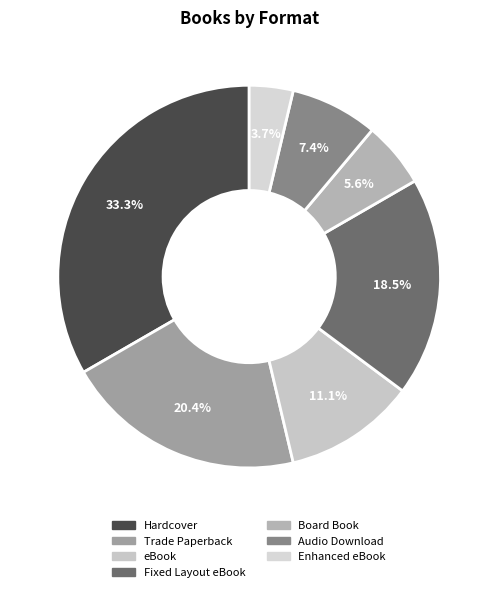

How many segments does this pie chart have?

7